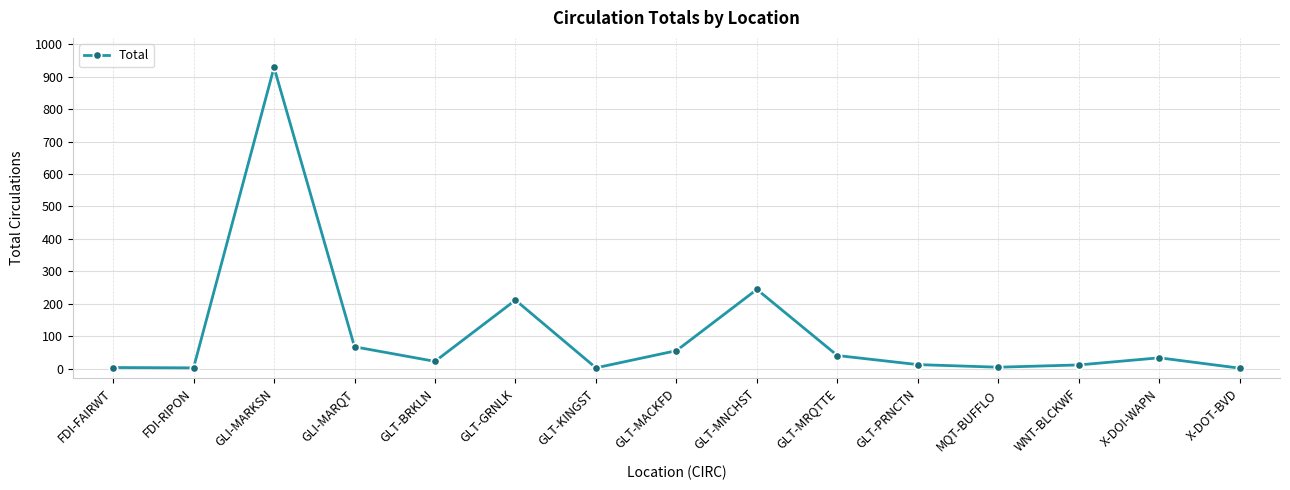

What is the average value?

109